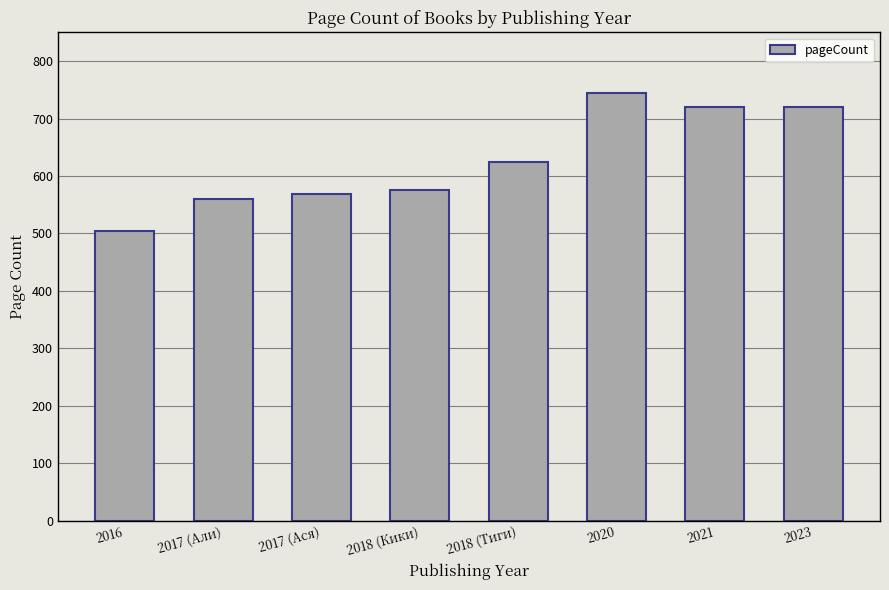

Does the chart contain any negative values?

No